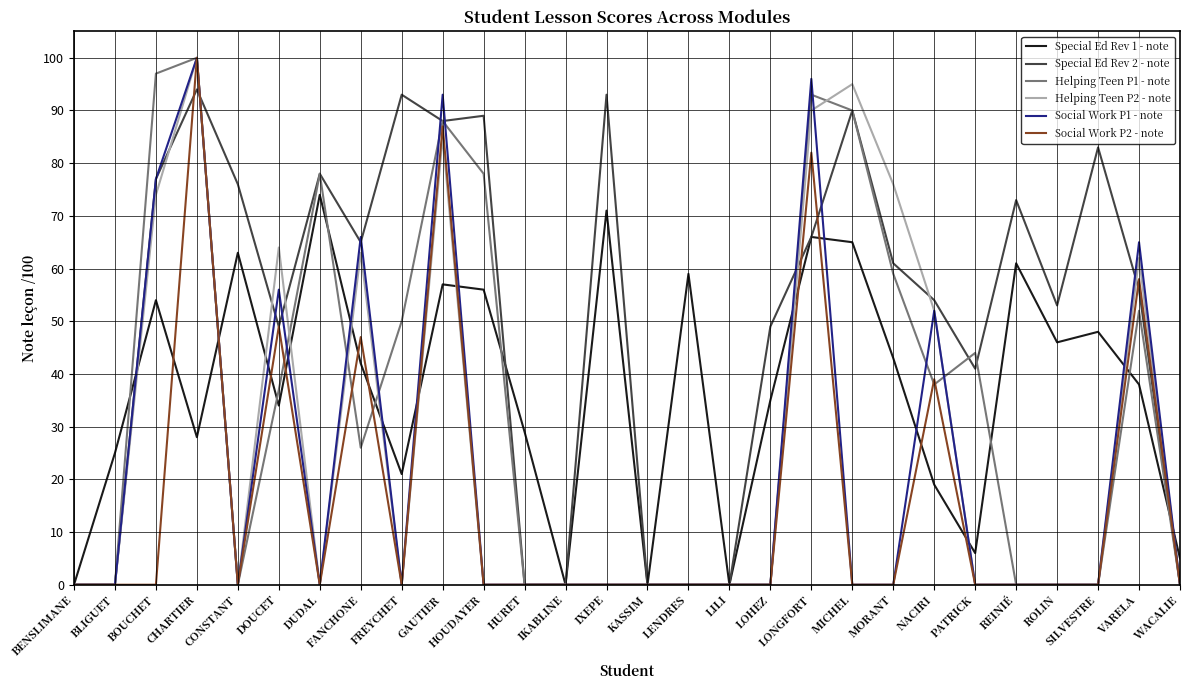

What position from the right is MICHEL?

9